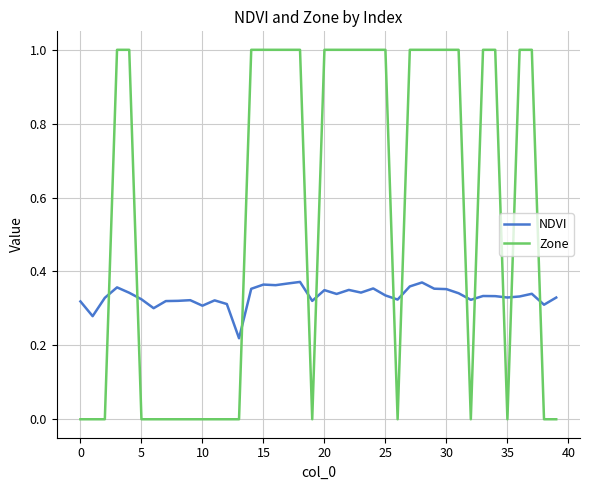

Which series has the largest range (max minus min)?

Zone